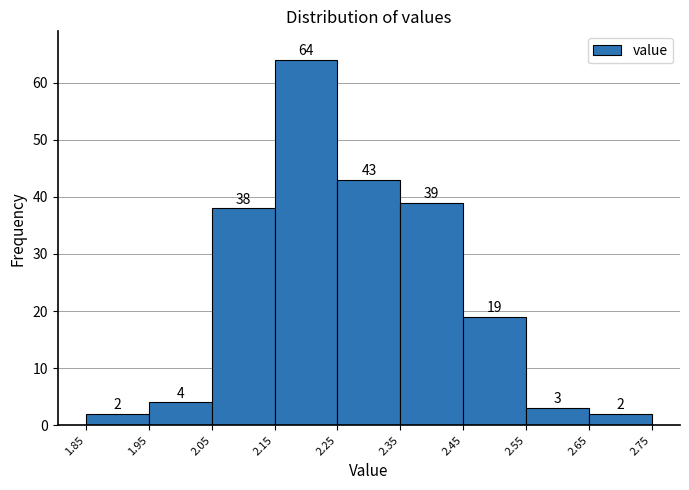

How tall is the bar that spans 2.15 to 2.25 on the x-axis?

64